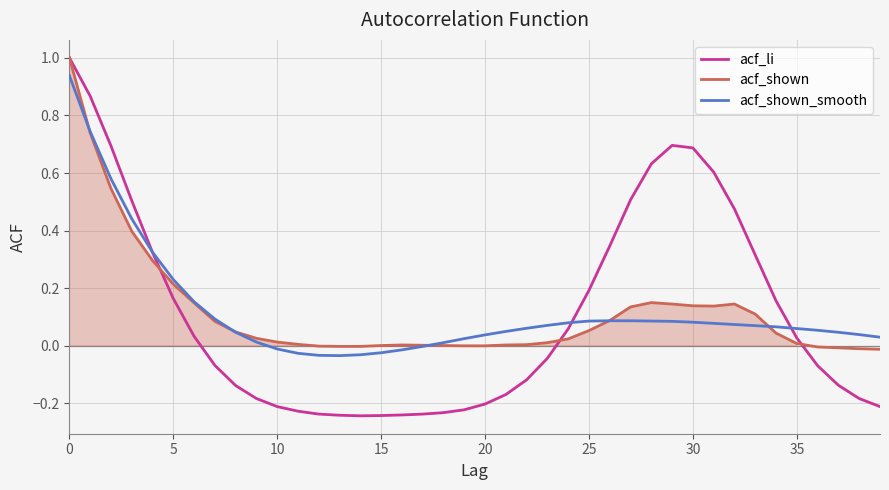

After their last crossing, which series has the higher values: acf_li or acf_shown?

acf_shown